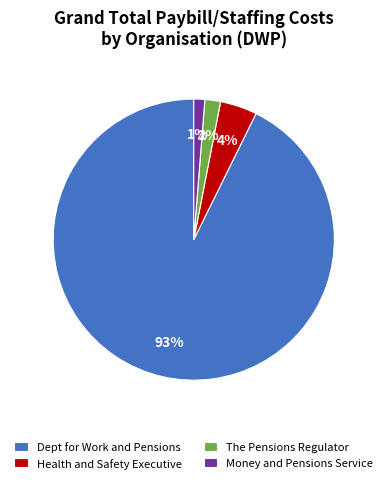

Which category accounts for the majority?

Dept for Work and Pensions